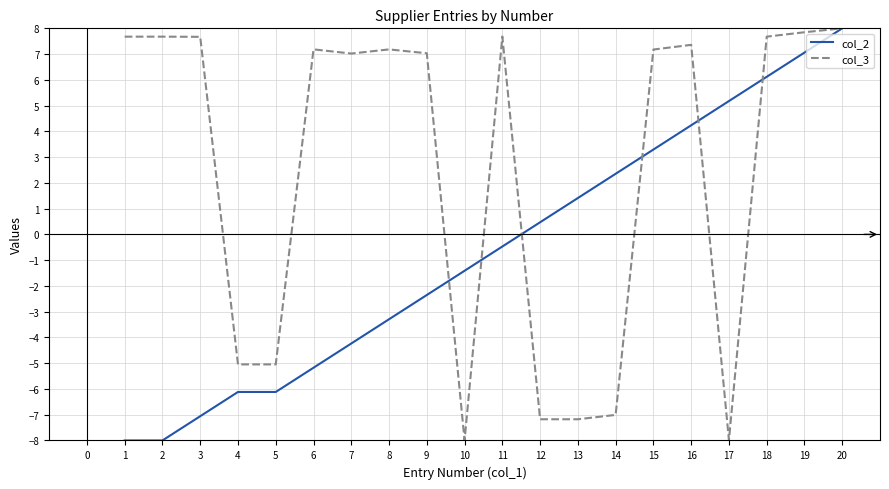

Read the col_3 value at 5.

-5.0